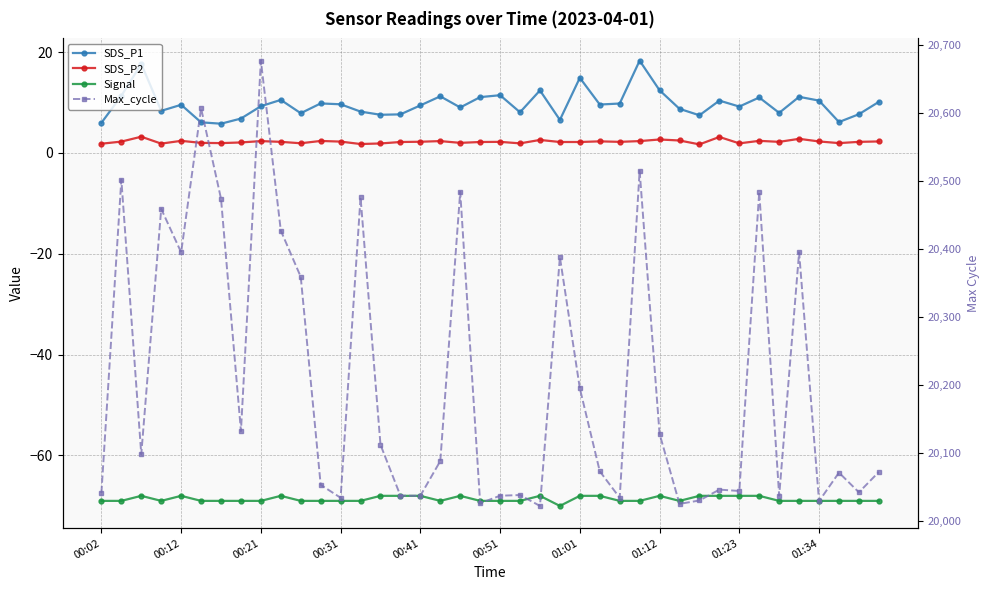

What is the average value of the SDS_P1 series?

9.7